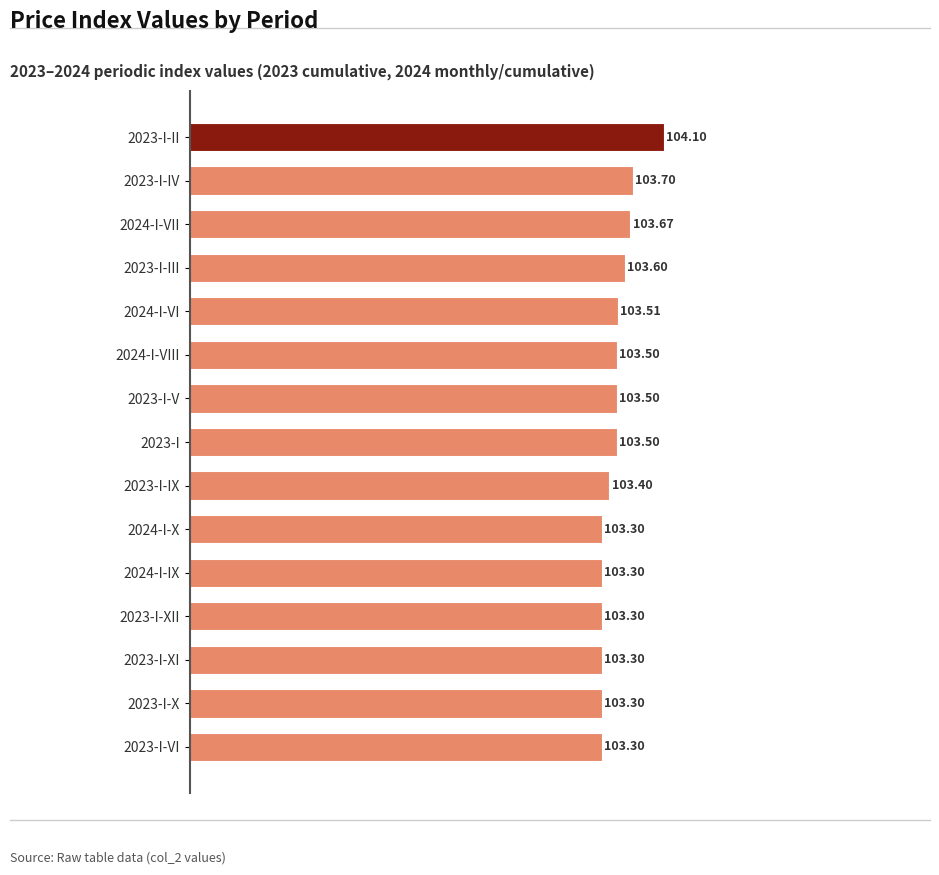

What is the average value?

103.5